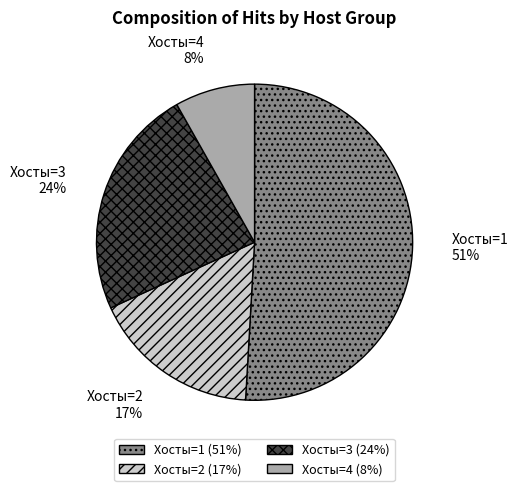

To the nearest percent, what portion does Хосты=2 represent?

17%